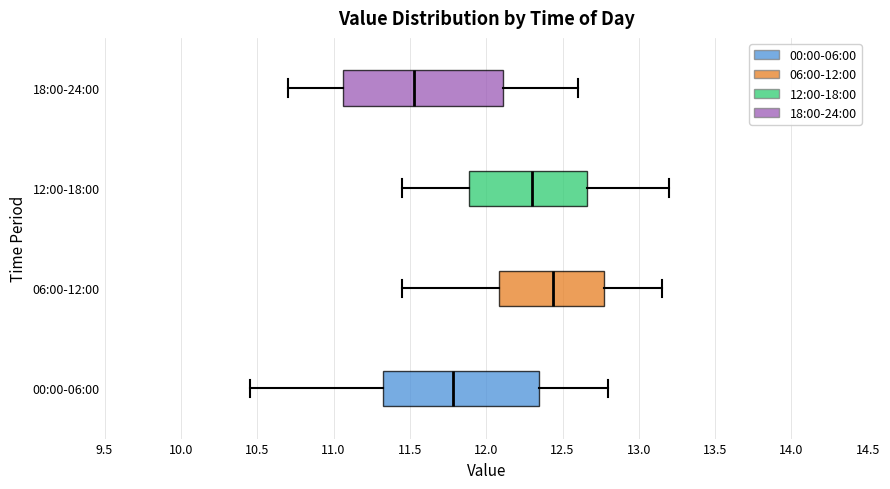

Reading bottom to top, transcribe this box plot: for each box, give where its median line is, the range the box spans, and where its two whiskers end, as read against the x-axis. The values are not printed on the chart, so give them approximately, as read against the axis.

00:00-06:00: median 11.80, box 11.35 to 12.35, whiskers 10.45 to 12.80
06:00-12:00: median 12.45, box 12.10 to 12.80, whiskers 11.45 to 13.15
12:00-18:00: median 12.30, box 11.90 to 12.65, whiskers 11.45 to 13.20
18:00-24:00: median 11.55, box 11.05 to 12.10, whiskers 10.70 to 12.60